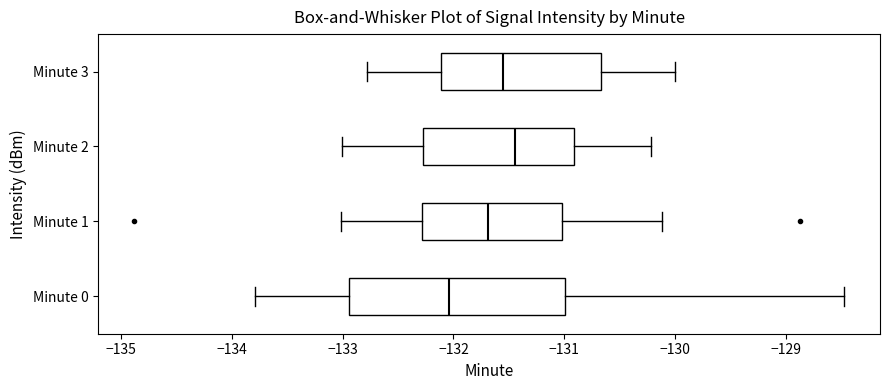

Which box is the widest, from its left edge to its right edge?

Minute 0